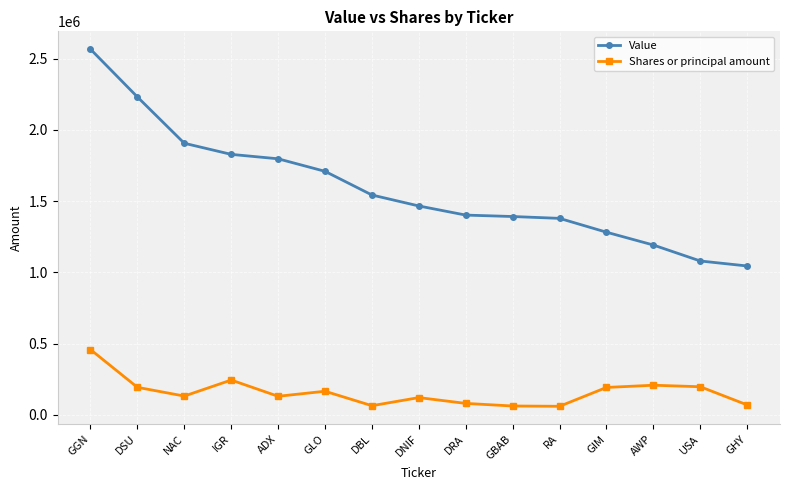

Which series has the largest total across all categories?

Value